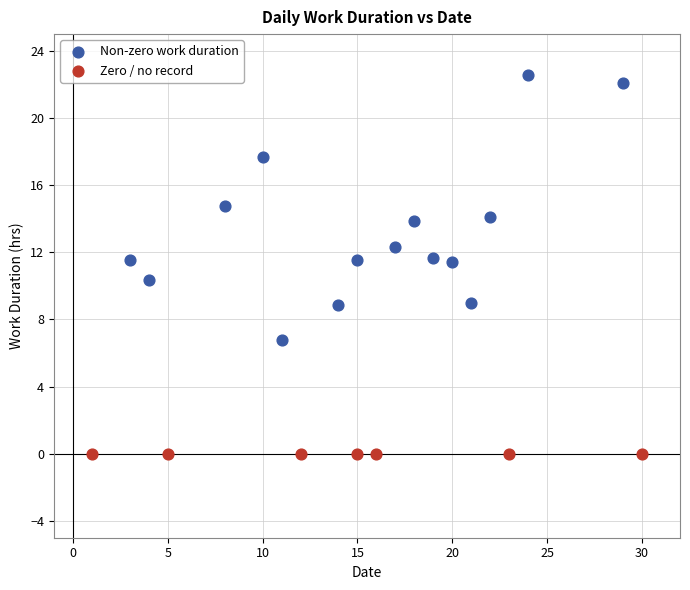

Which series reaches the minimum Y coordinate?

Zero / no record